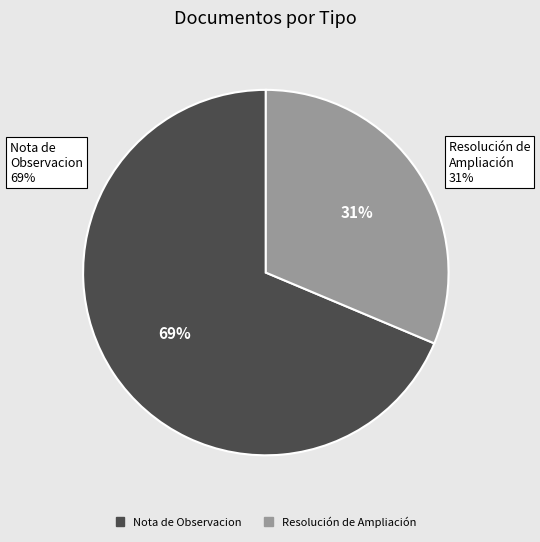

Do Resolución de Ampliación and Nota de Observacion together represent more than half of the pie?

Yes